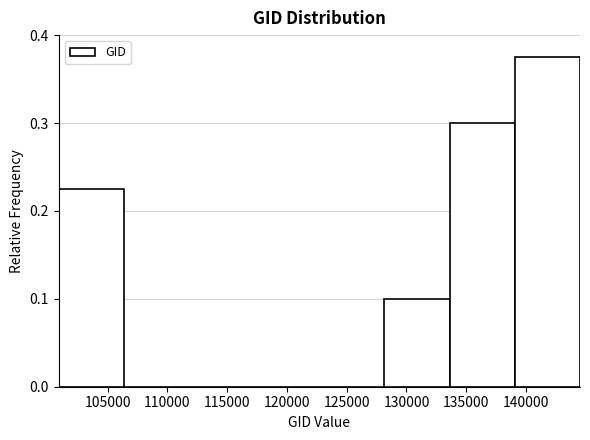

Reading left to right, list every bar in this chart as the range it spans on the x-axis followed by its height. Neither the bar edges nor the heights are printed on the chart, so give them approximately, as read against the axes.

101000 to 106500: 0.23
106500 to 112000: 0
112000 to 117500: 0
117500 to 122500: 0
122500 to 128000: 0
128000 to 133500: 0.10
133500 to 139000: 0.30
139000 to 144500: 0.38